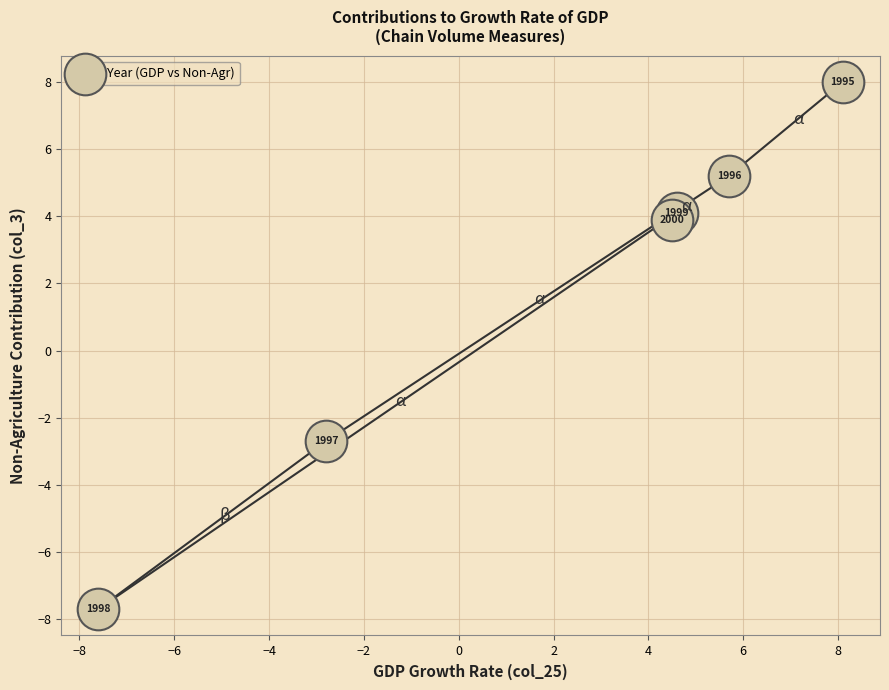

What is the range of Y values (max minus min)?

15.7